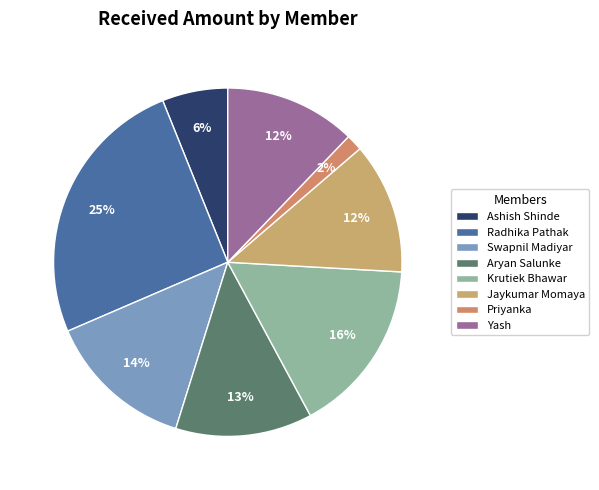

Rank the categories by value from lowest to highest.

Priyanka, Ashish Shinde, Jaykumar Momaya, Yash, Aryan Salunke, Swapnil Madiyar, Krutiek Bhawar, Radhika Pathak